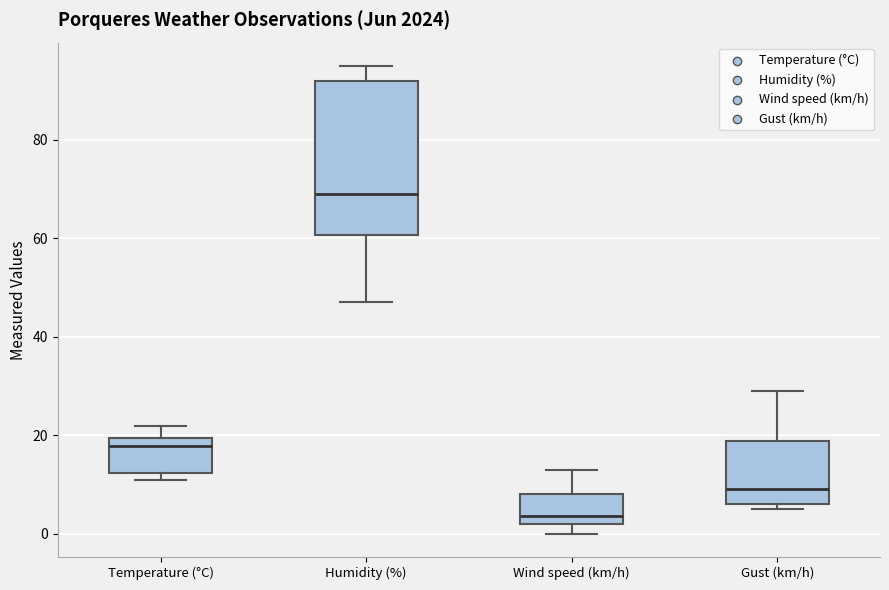

Reading left to right, transcribe this box plot: for each box, give where its median line is, the range the box spans, and where its two whiskers end, as read against the y-axis. The values are not printed on the chart, so give them approximately, as read against the axis.

Temperature (°C): median 18, box 12 to 20, whiskers 10 to 22
Humidity (%): median 70, box 60 to 92, whiskers 48 to 96
Wind speed (km/h): median 4, box 2 to 8, whiskers 0 to 14
Gust (km/h): median 10, box 6 to 18, whiskers 6 (just below the box's lower edge) to 30